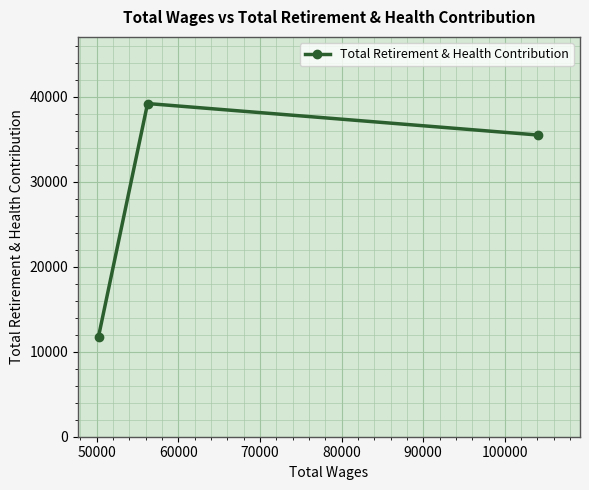

What is the difference between the maximum and second lowest values?

3704